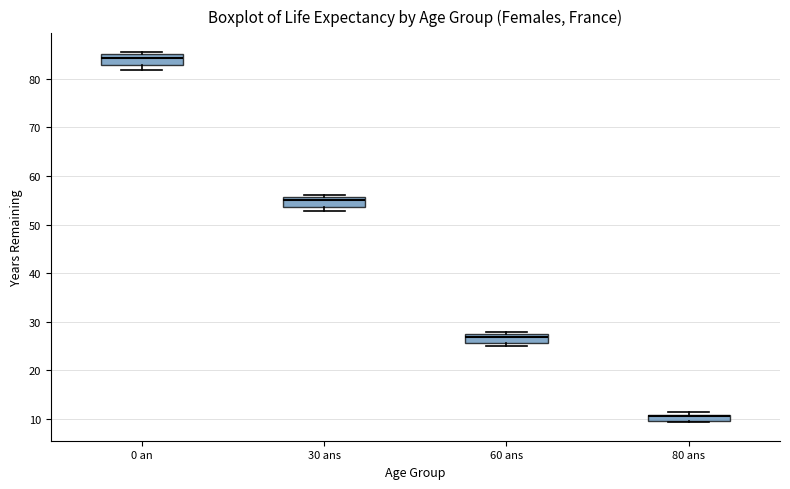

Where is the lower edge of the box for 80 ans on the y-axis? The values are not printed on the chart, so give them approximately, as read against the axis.

10